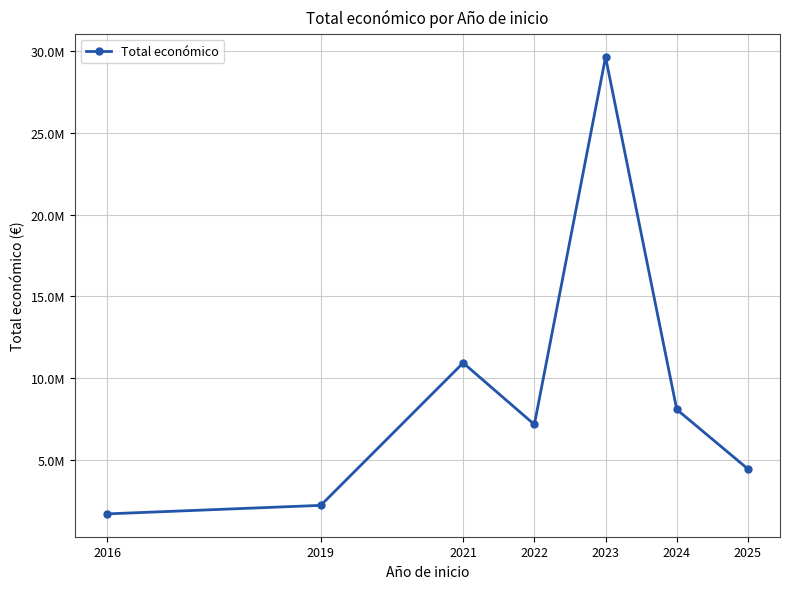

Does the chart have visible grid lines?

Yes